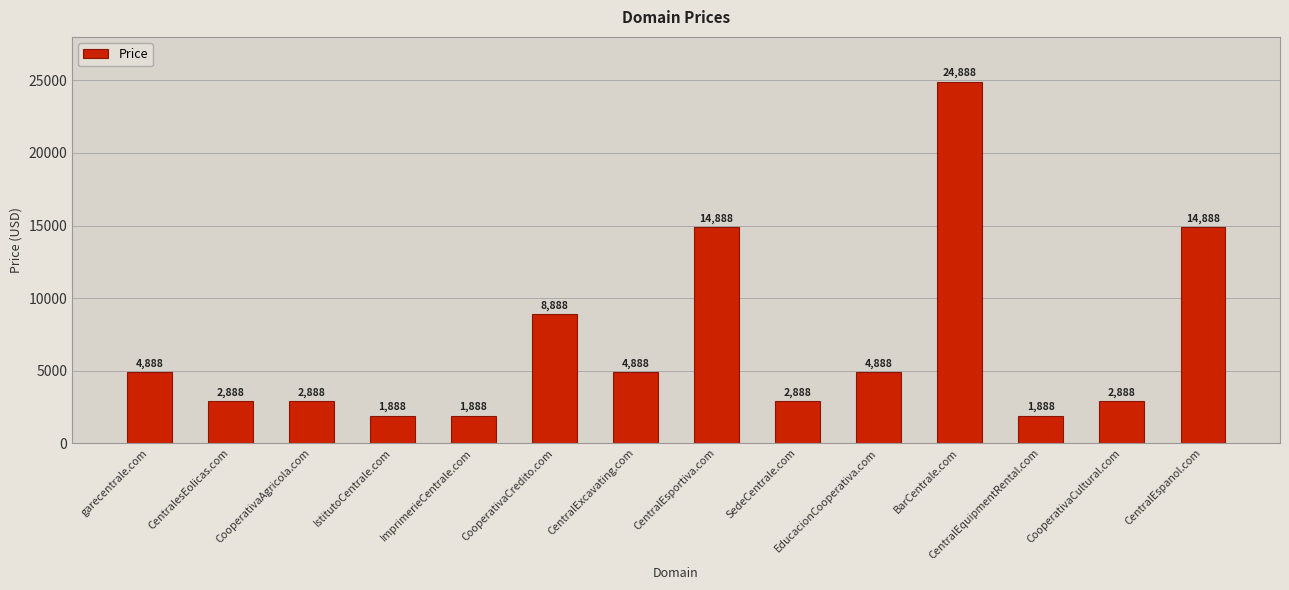

What value does the data have at SedeCentrale.com?

2888